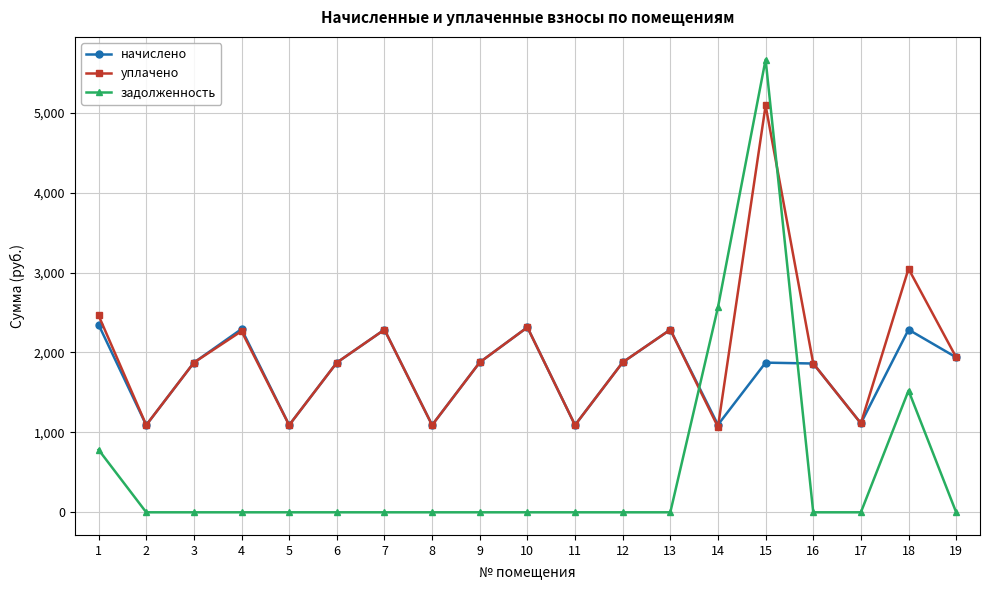

Which series has the largest range (max minus min)?

задолженность